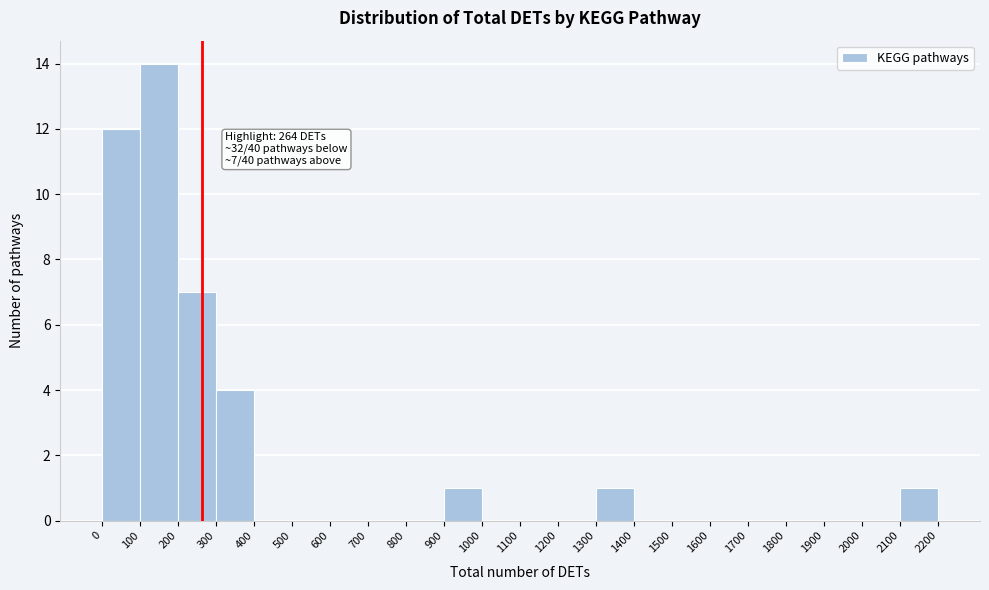

Which range on the x-axis has the tallest bar?

100 to 200